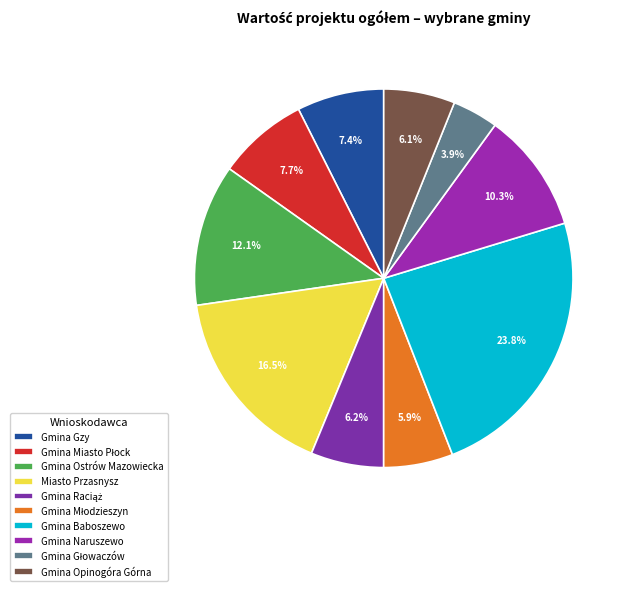

What percentage is the Gmina Gzy slice, to the nearest percent?

7%